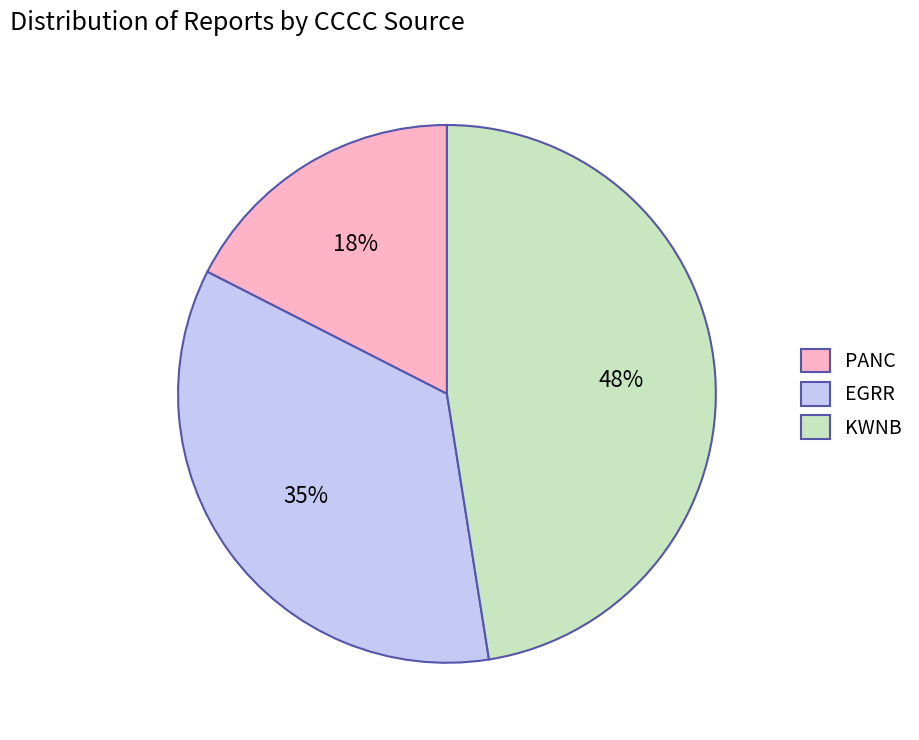

What is the largest slice in the pie chart?

KWNB